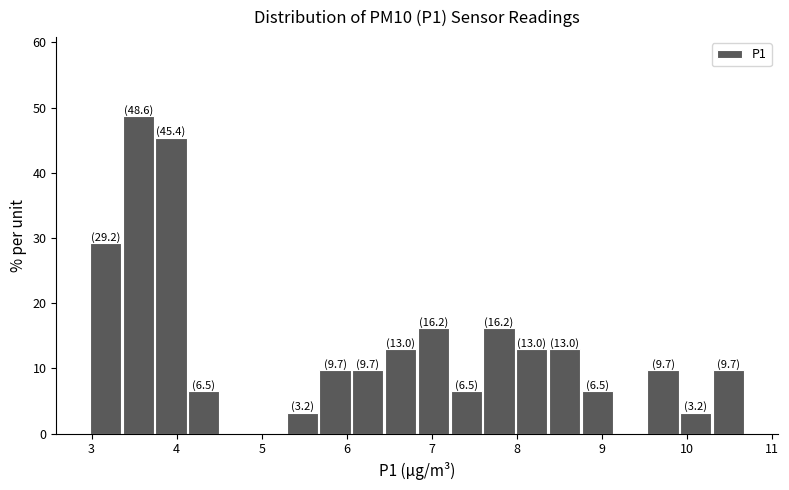

Around what value on the x-axis is the tallest bar? Give the approximate position of its centre, as read against the axis.

3.5